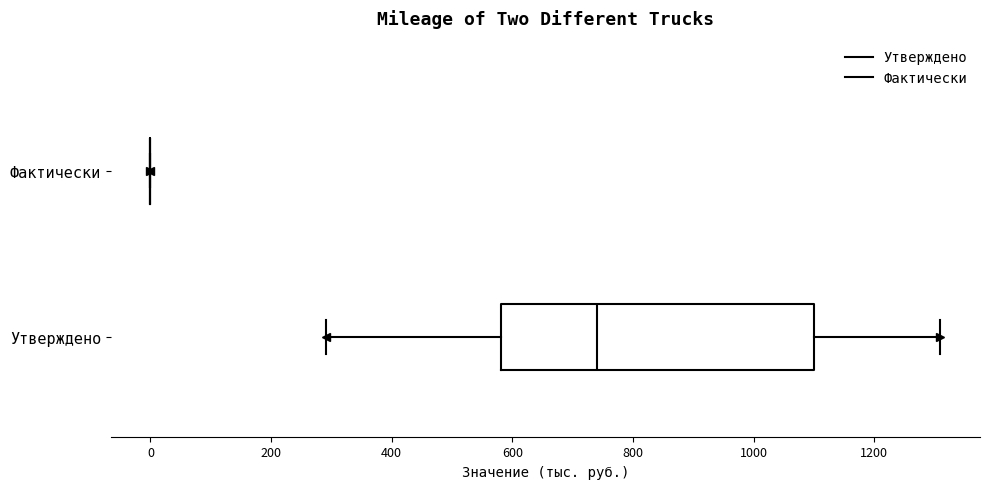

Reading bottom to top, transcribe this box plot: for each box, give where its median line is, the range the box spans, and where its two whiskers end, as read against the x-axis. The values are not printed on the chart, so give them approximately, as read against the axis.

Утверждено: median 740, box 580 to 1100, whiskers 300 to 1320
Фактически: box collapsed to a line at 0, whiskers 0 to 0